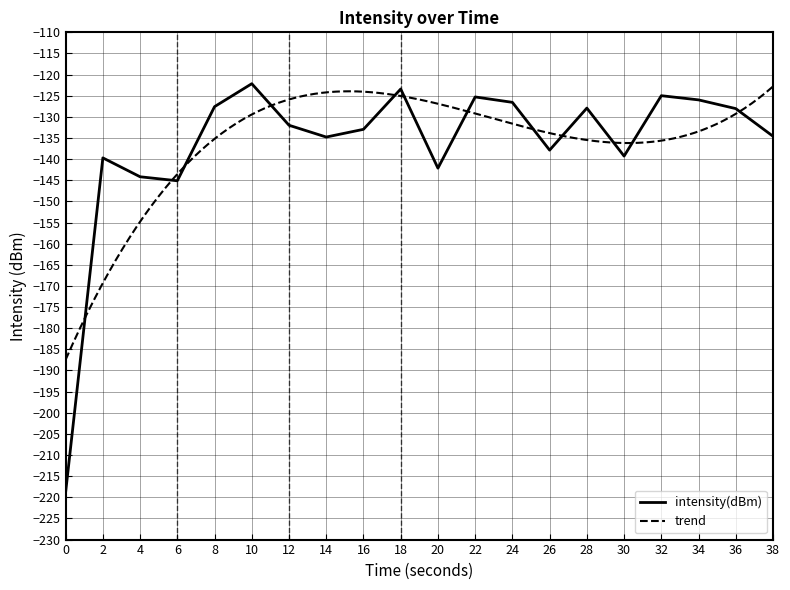

At which category does the data reach its first local valley?

6